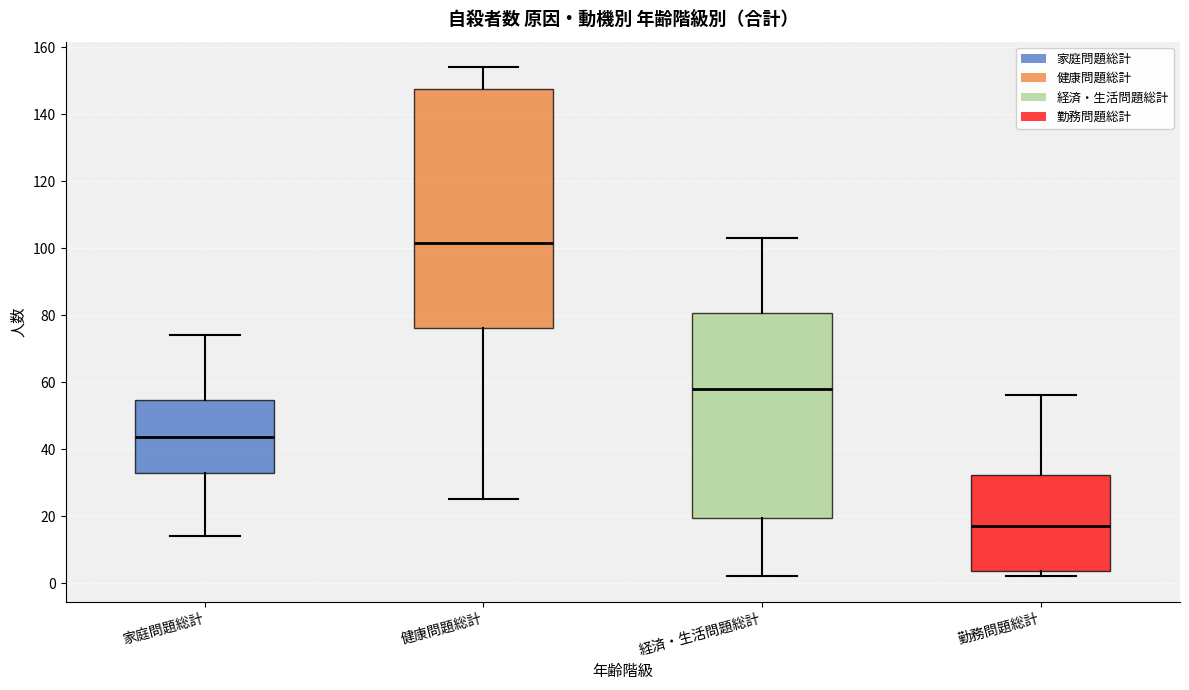

Reading left to right, read every box against the y-axis: the position of its median line, the range the box covers, and the ends of its whiskers. The values are not printed on the chart, so give them approximately, as read against the axis.

家庭問題総計: median 44, box 34 to 54, whiskers 14 to 74
健康問題総計: median 102, box 76 to 148, whiskers 26 to 154
経済・生活問題総計: median 58, box 20 to 80, whiskers 2 to 104
勤務問題総計: median 18, box 4 to 32, whiskers 2 to 56